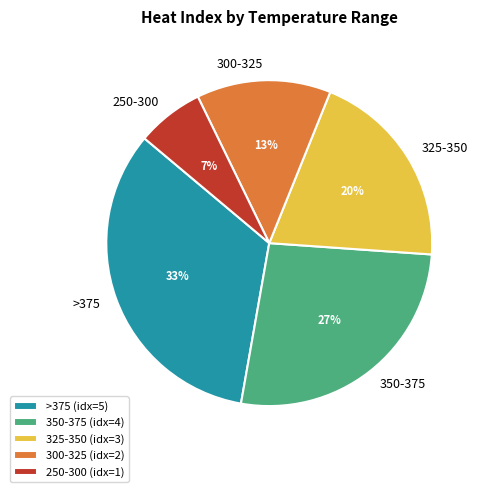

Approximately how many times larger is the value at 325-350 compared to 350-375?

0.7